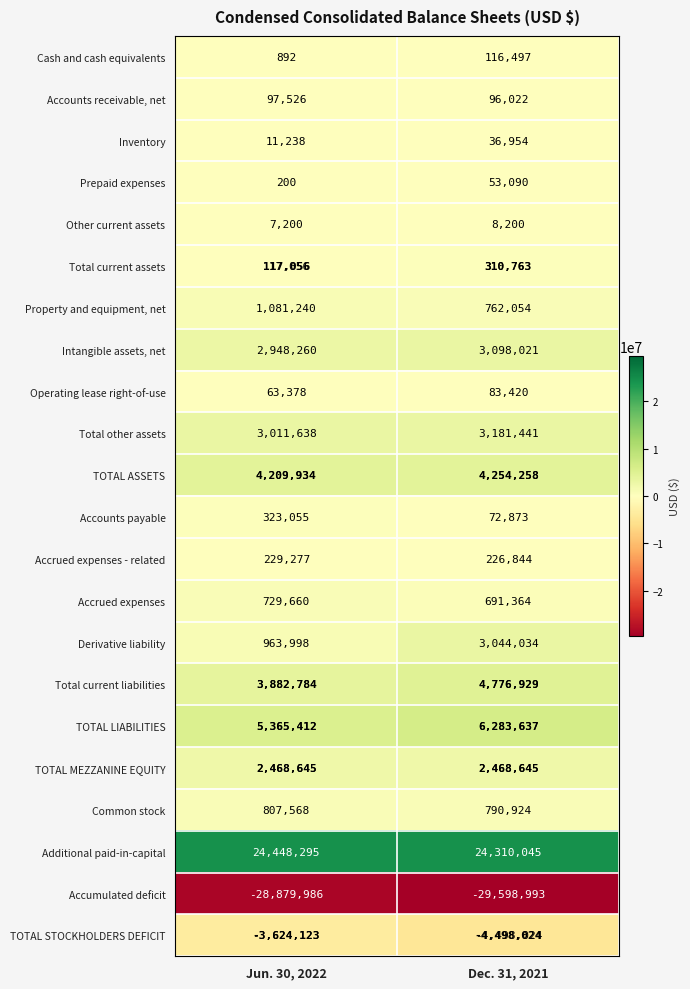

What is the approximate value of TOTAL LIABILITIES at Jun. 30, 2022?

5365412